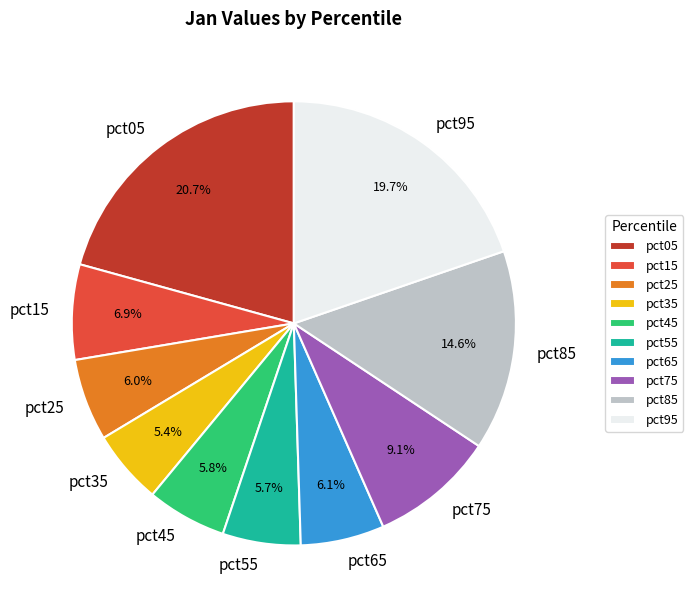

Is pct15 the majority of the pie?

No